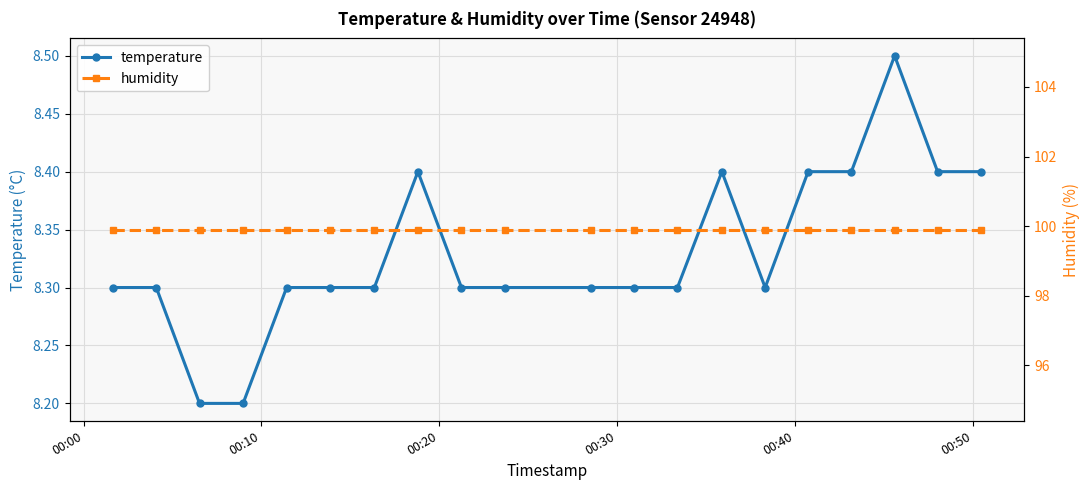

What is the highest value of the temperature series?

8.5